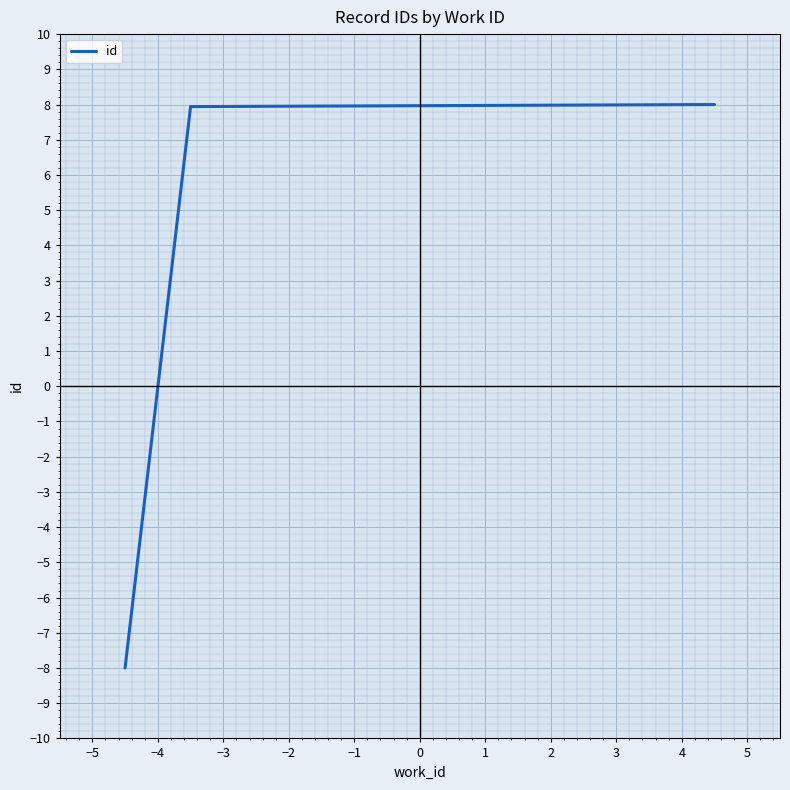

What is the maximum value shown in the chart?

8.0